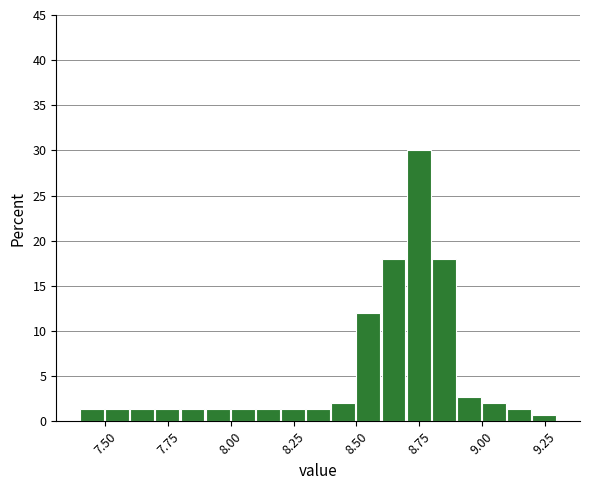

Read against the x-axis, roughly where is the centre of the tallest bar?

8.75